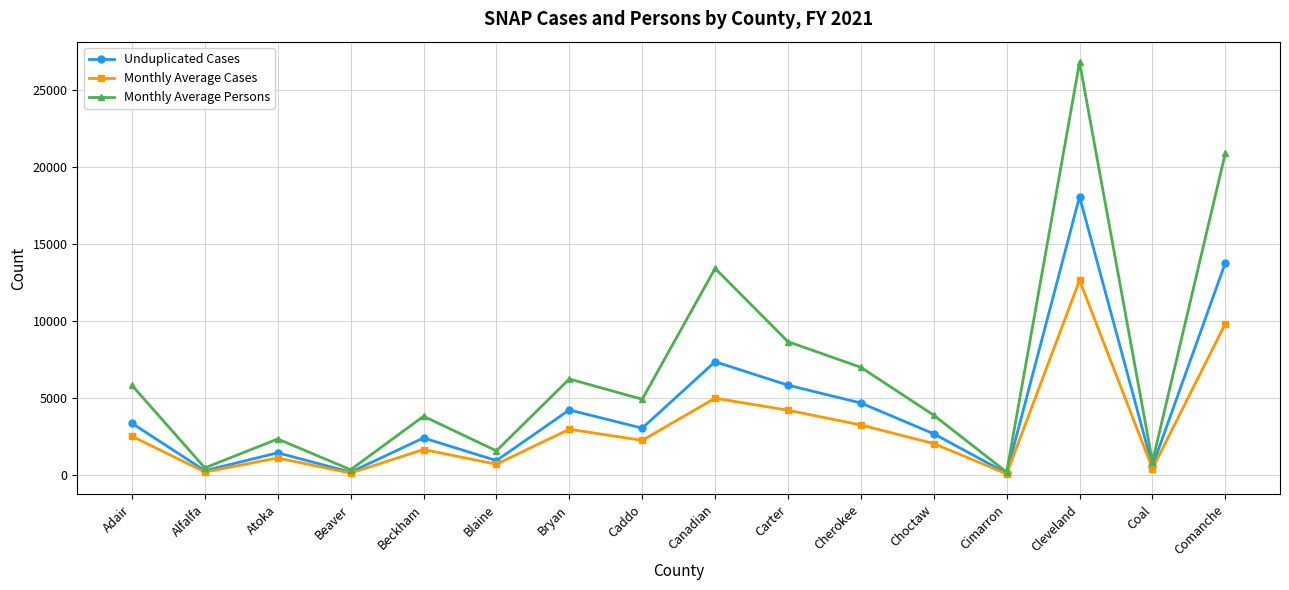

What is the label of the 16th point from the right?

Adair